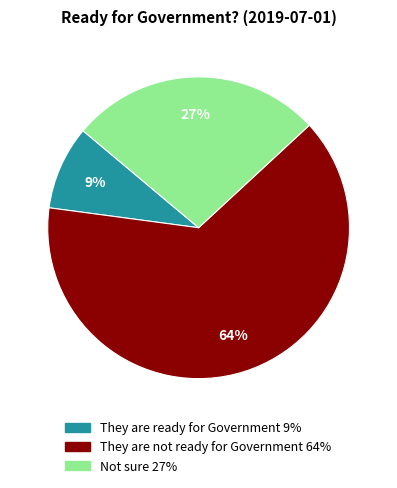

Which category has the smallest portion of the pie?

They are ready for Government